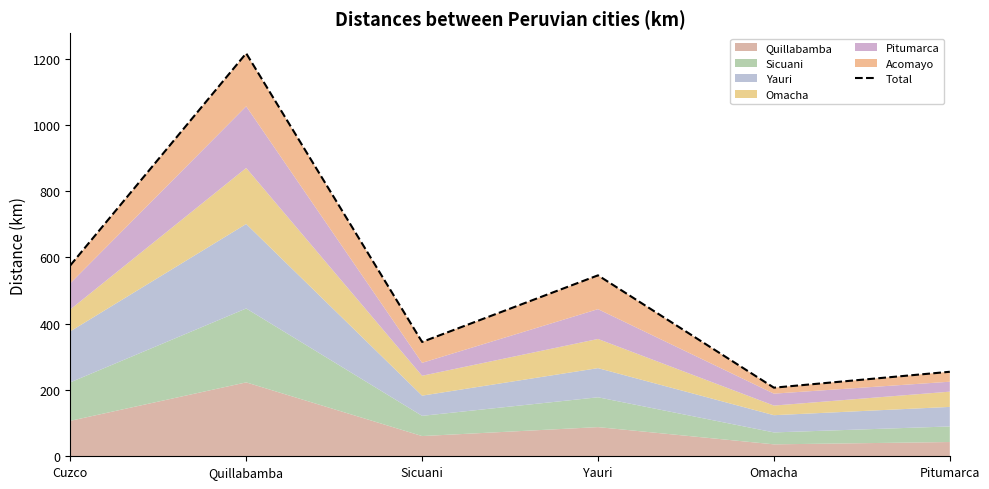

True or false: there are more than 0 points higher than both neighbors.

True